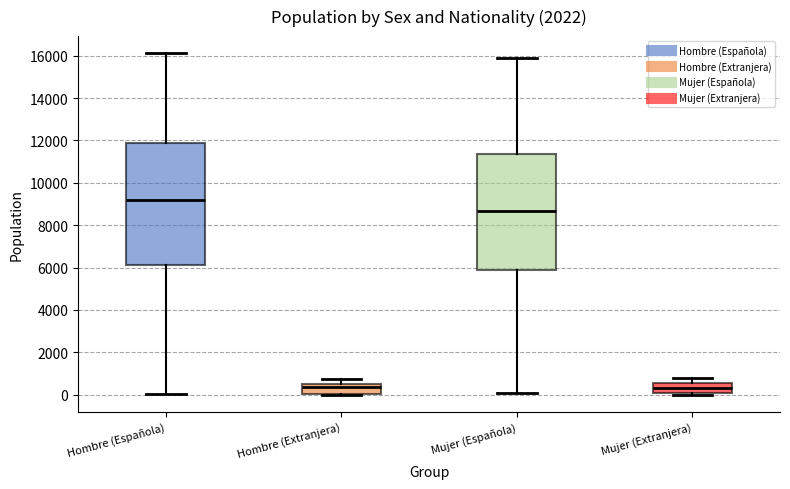

Reading left to right, read every box against the y-axis: the position of its median line, the range the box covers, and the ends of its whiskers. The values are not printed on the chart, so give them approximately, as read against the axis.

Hombre (Española): median 9200, box 6200 to 11800, whiskers 0 to 16200
Hombre (Extranjera): median 400, box 0 to 600, whiskers 0 to 800
Mujer (Española): median 8600, box 6000 to 11400, whiskers 0 to 15800
Mujer (Extranjera): median 400, box 0 to 600, whiskers 0 (just below the box's lower edge) to 800